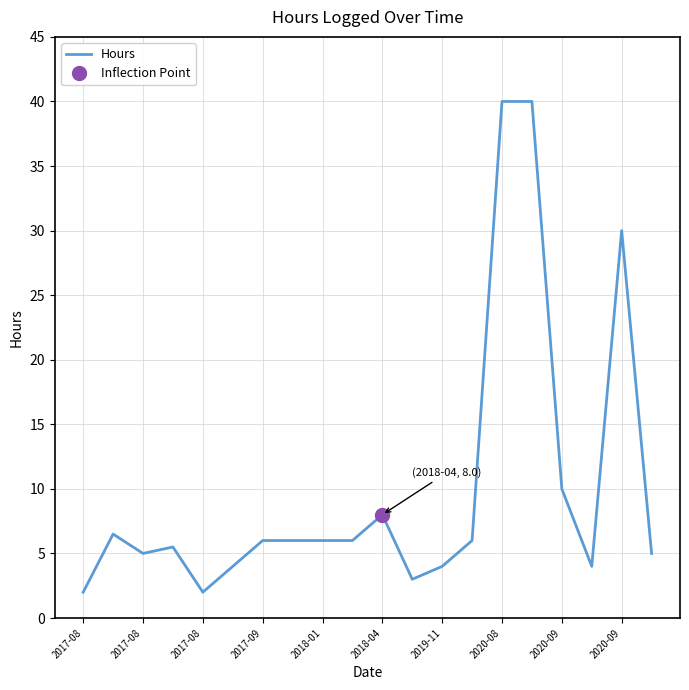

Reading right to left, extract all data points from this chart.

5.0	30.0	4.0	10.0	40.0	40.0	6.0	4.0	3.0	8.0	6.0	6.0	6.0	6.0	4.0	2.0	5.5	5.0	6.5	2.0